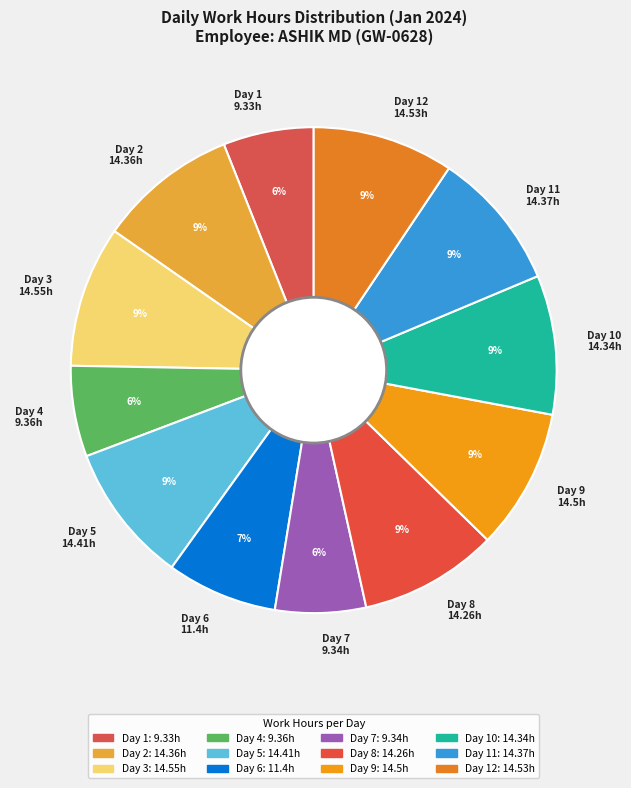

Is Day 4 9.36h the majority of the pie?

No